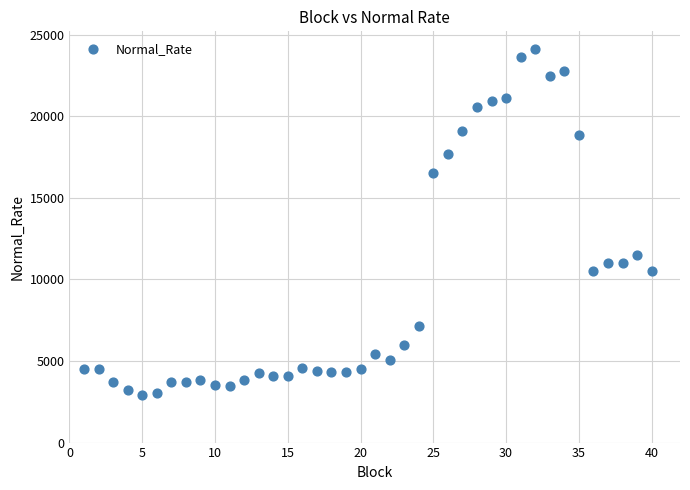

What Y value in the scatter plot is closest to 13521?

11500.1